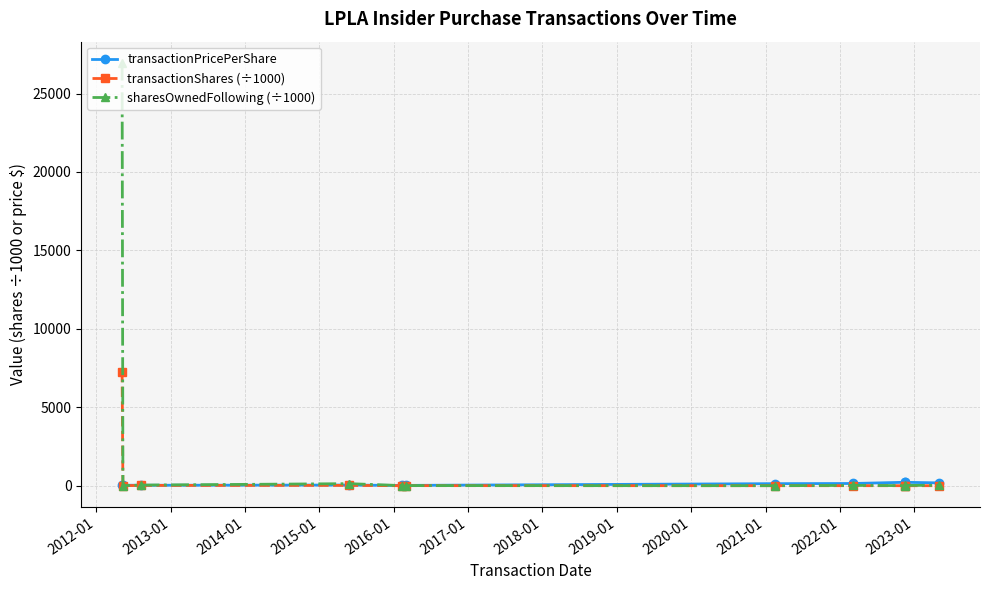

At which category does transactionPricePerShare reach its first local peak?

2014-01